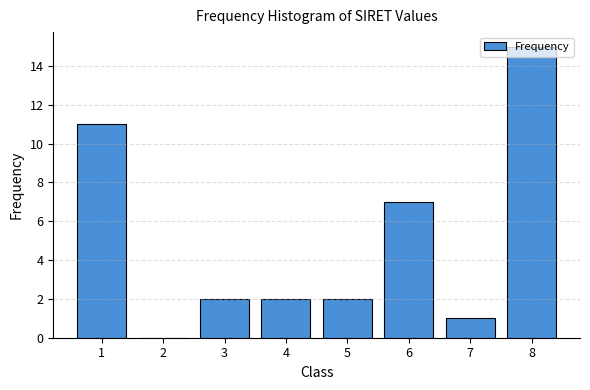

Which label corresponds to the largest value in the chart?

8